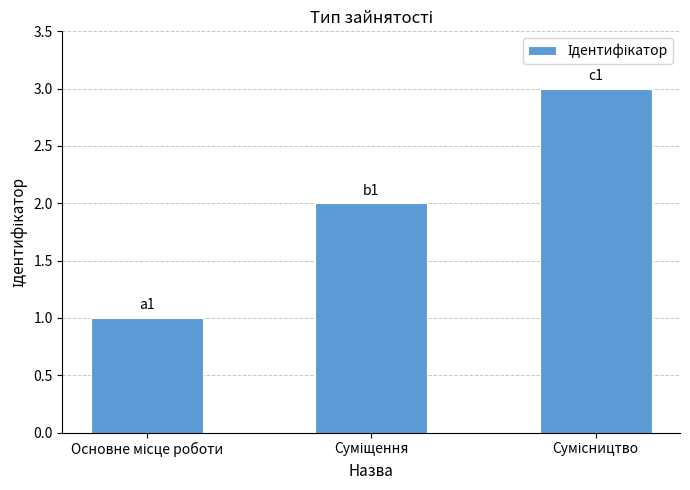

How many distinct data groups are displayed?

1